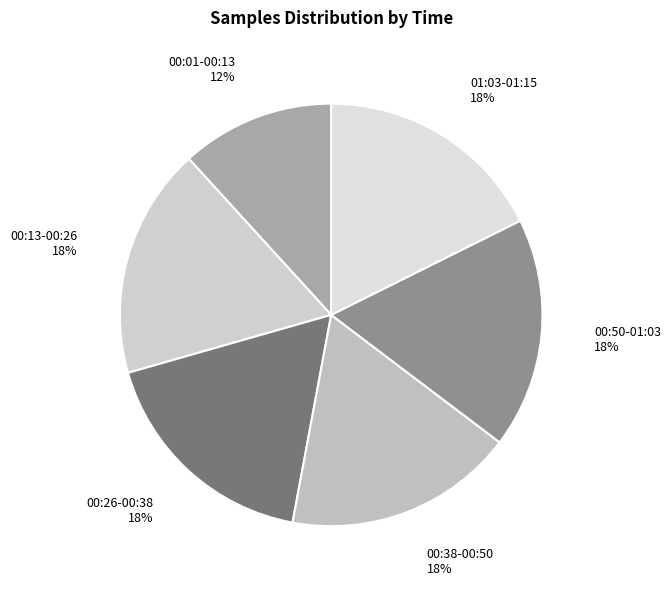

Which slice is the smallest?

00:01-00:13